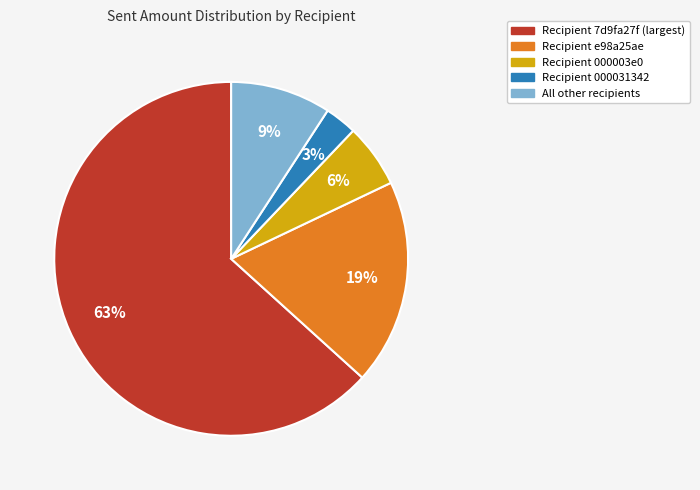

To the nearest percent, what is the difference between the largest and smallest slice percentages?

60%